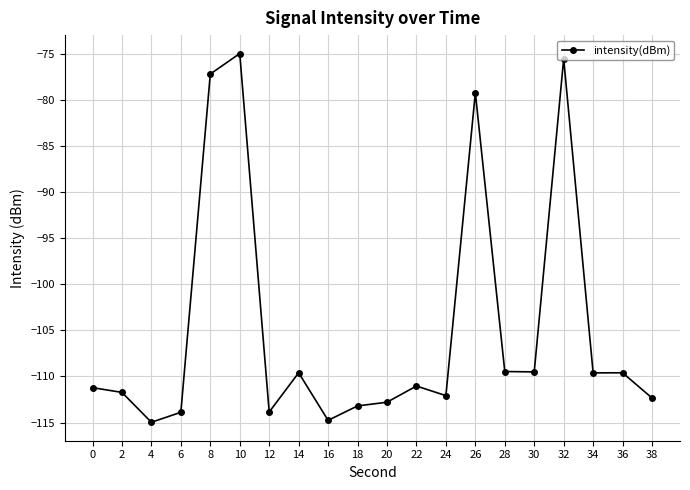

At which category does the data reach its first local valley?

4